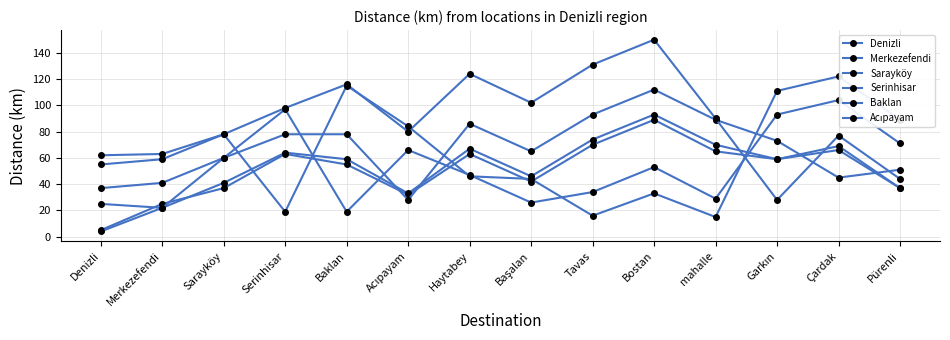

How many times do Sarayköy and Merkezefendi cross each other?

4